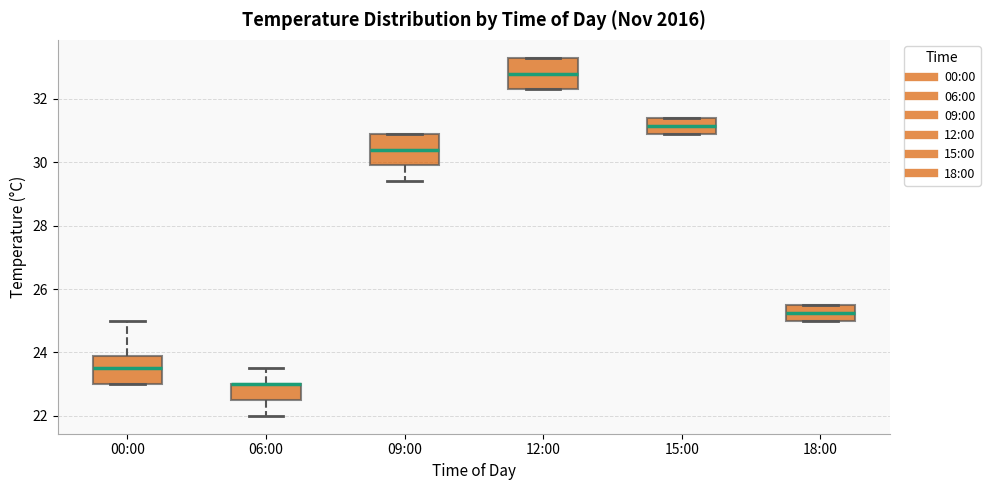

Reading left to right, read every box against the y-axis: the position of its median line, the range the box covers, and the ends of its whiskers. The values are not printed on the chart, so give them approximately, as read against the axis.

00:00: median 23.6, box 23.0 to 23.8, whiskers 23.0 to 25.0
06:00: median 23.0 (drawn on the box's upper edge), box 22.6 to 23.0, whiskers 22.0 to 23.6
09:00: median 30.4, box 30.0 to 31.0, whiskers 29.4 to 31.0
12:00: median 32.8, box 32.4 to 33.4, whiskers 32.4 to 33.4
15:00: median 31.2, box 31.0 to 31.4, whiskers 31.0 to 31.4
18:00: median 25.2, box 25.0 to 25.6, whiskers 25.0 to 25.6